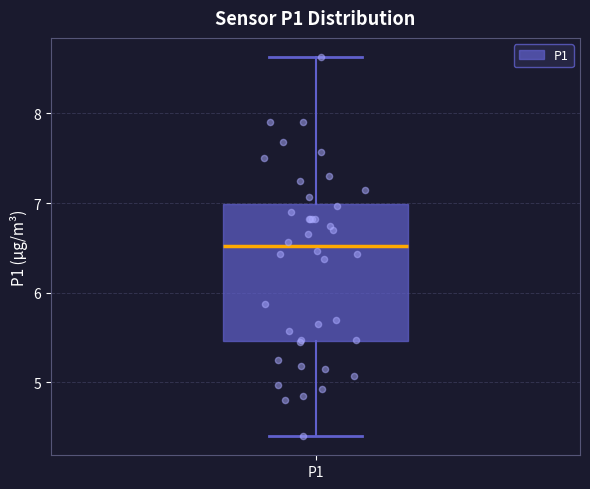

Where is the lower edge of the box for P1 on the y-axis? The values are not printed on the chart, so give them approximately, as read against the axis.

5.5